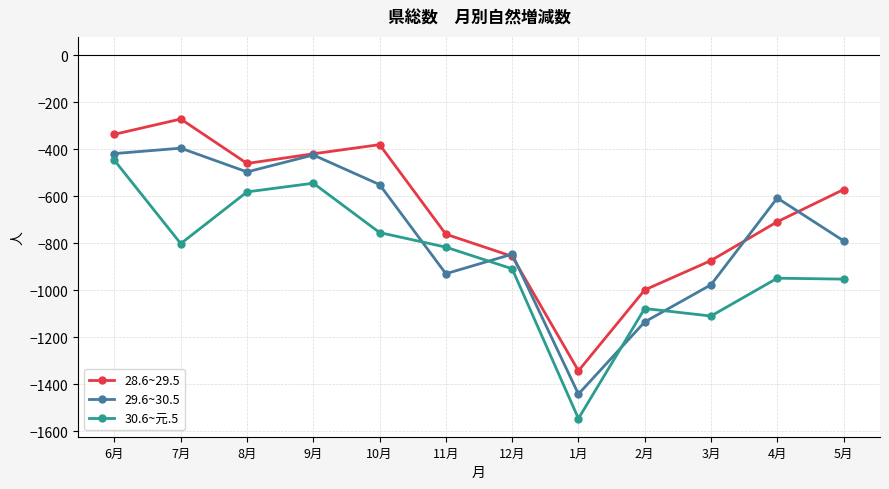

True or false: 28.6~29.5 and 30.6~元.5 intersect in this chart.

False